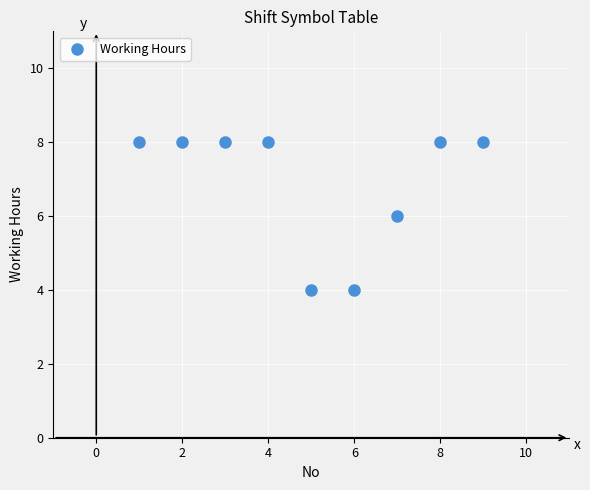

What is the average X value?

5.0